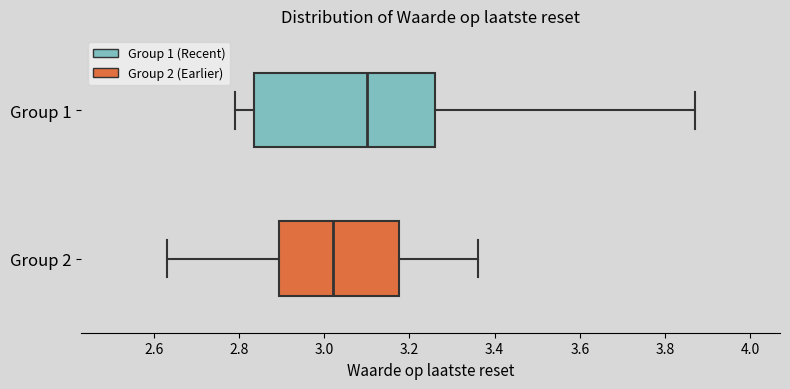

Reading bottom to top, transcribe this box plot: for each box, give where its median line is, the range the box spans, and where its two whiskers end, as read against the x-axis. The values are not printed on the chart, so give them approximately, as read against the axis.

Group 2: median 3.02, box 2.90 to 3.18, whiskers 2.64 to 3.36
Group 1: median 3.10, box 2.84 to 3.26, whiskers 2.80 to 3.88